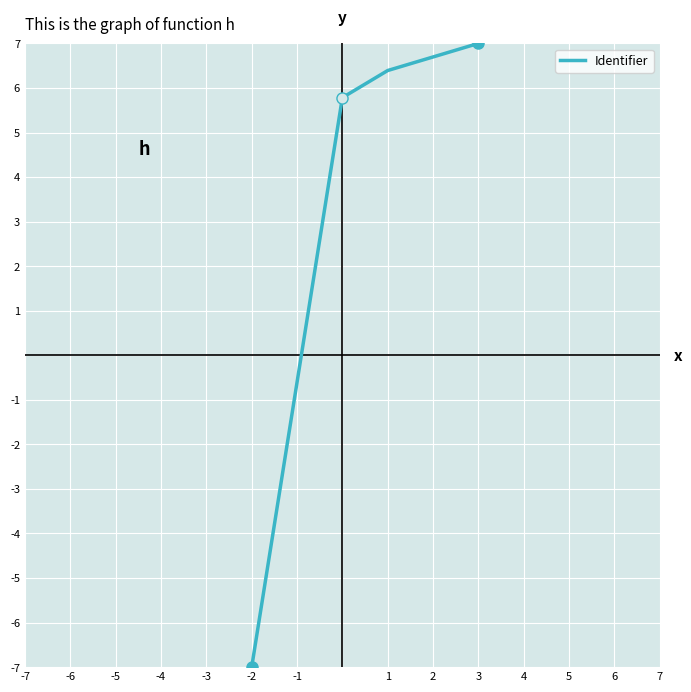

True or false: there are more than 2 points higher than both neighbors.

False